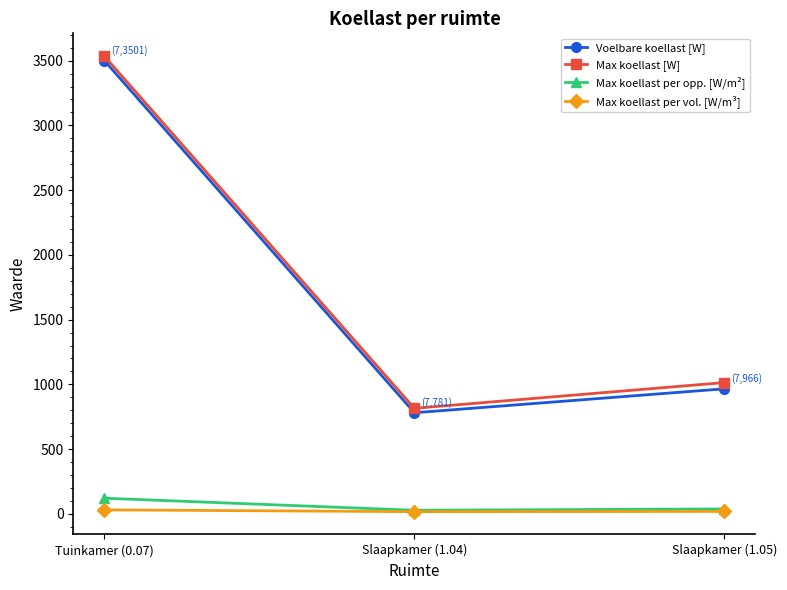

What position from the right is Slaapkamer (1.05)?

1